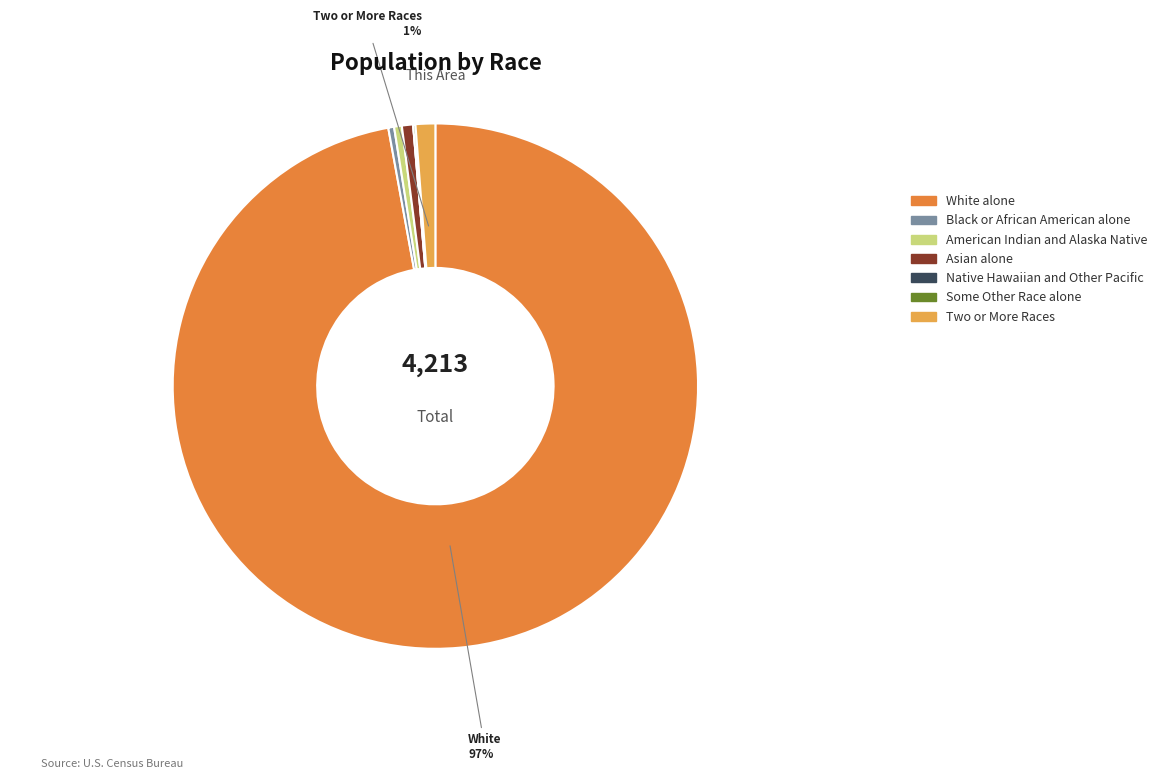

Do American Indian and Alaska Native and Asian alone together represent more than half of the pie?

No